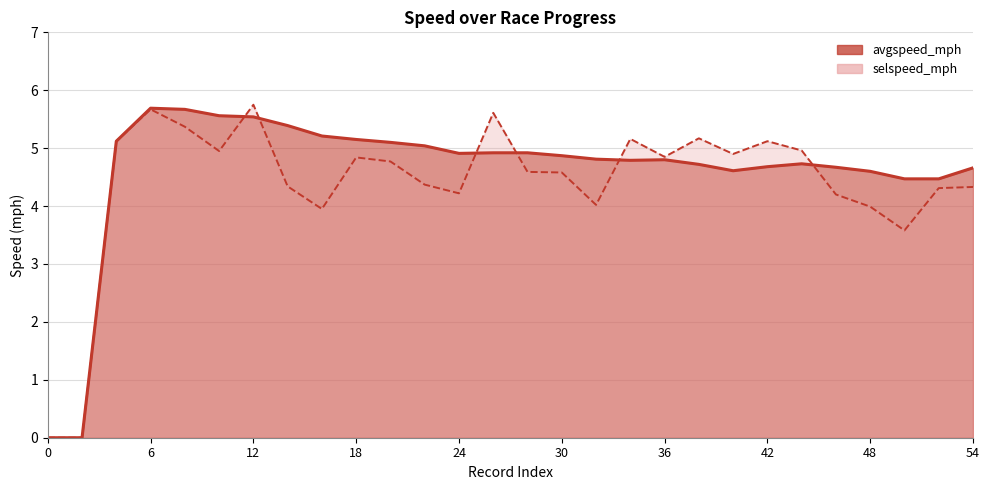

How many data points does each series have?

28